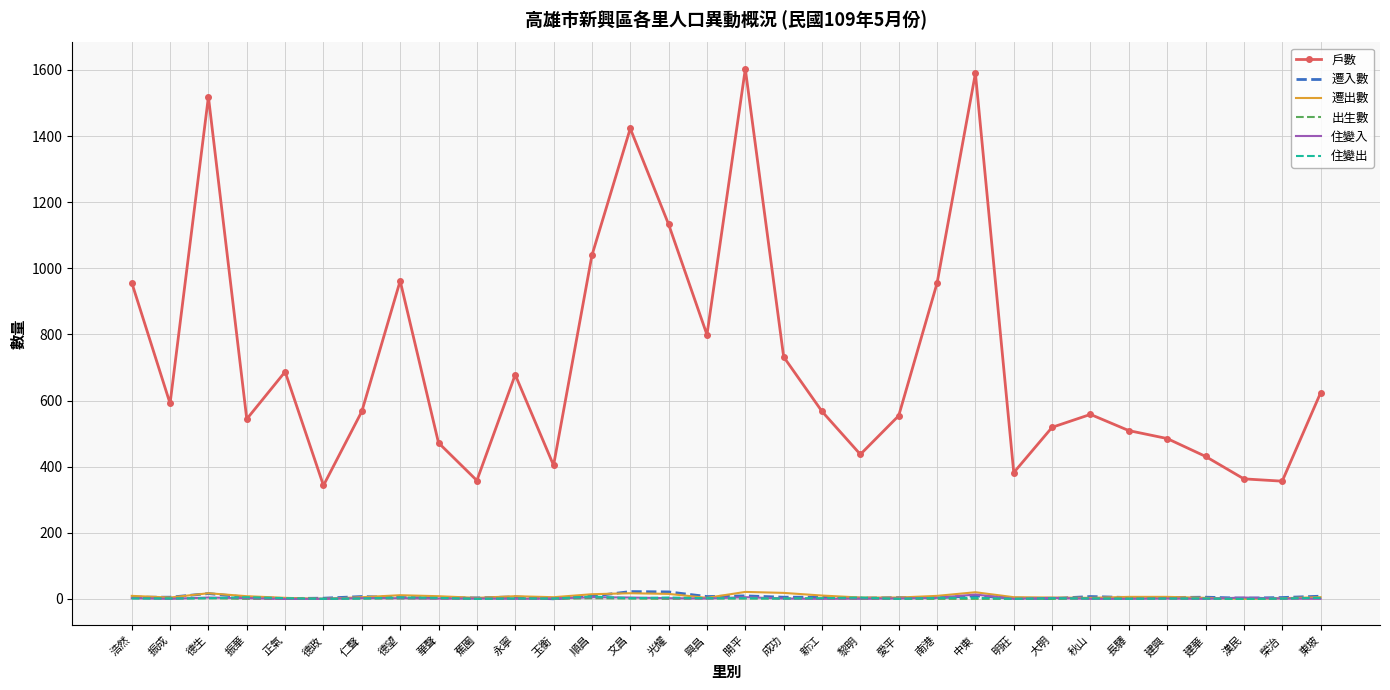

Which series has the largest total across all categories?

戶數